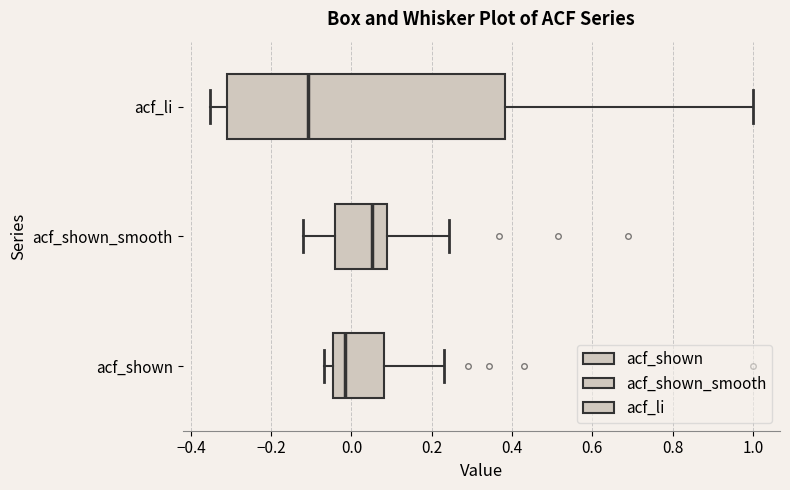

Comparing the boxes themselves (not the whiskers), which one is the widest?

acf_li